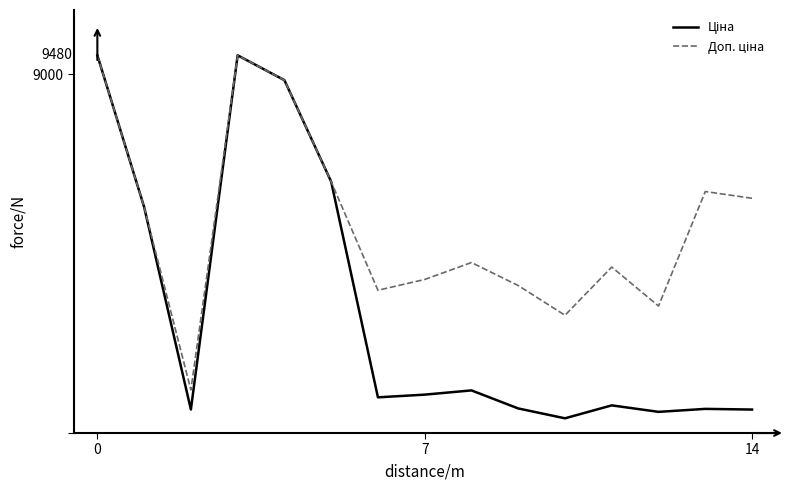

What is the sum of all Ціна values?

46725.8